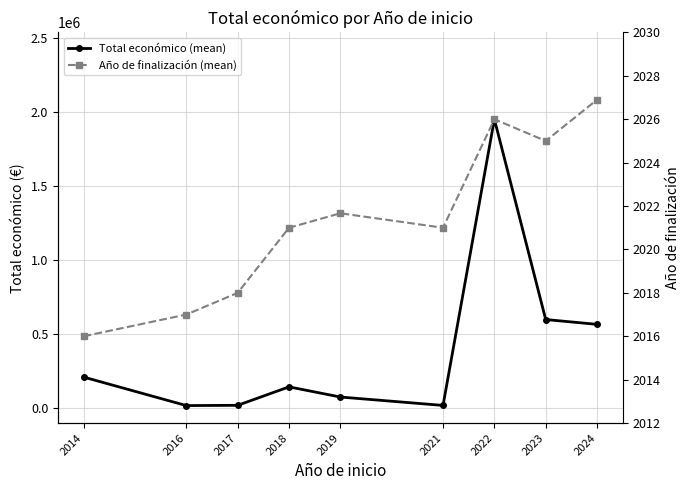

True or false: Año de finalización (mean) and Total económico (mean) cross at least once.

False